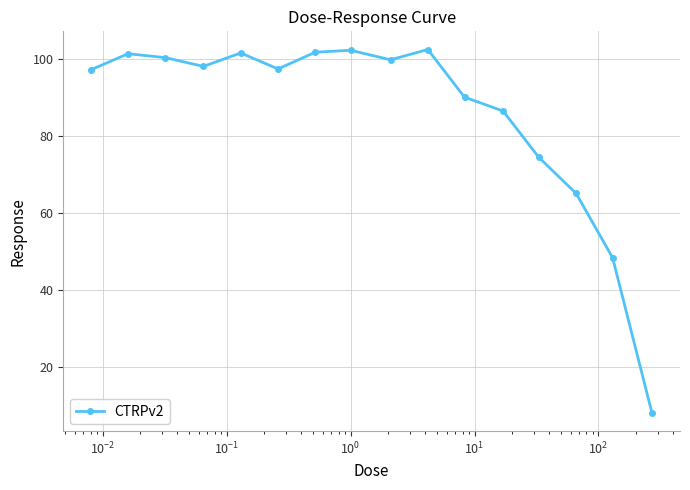

What is the difference between the second highest and minimum values?

94.1